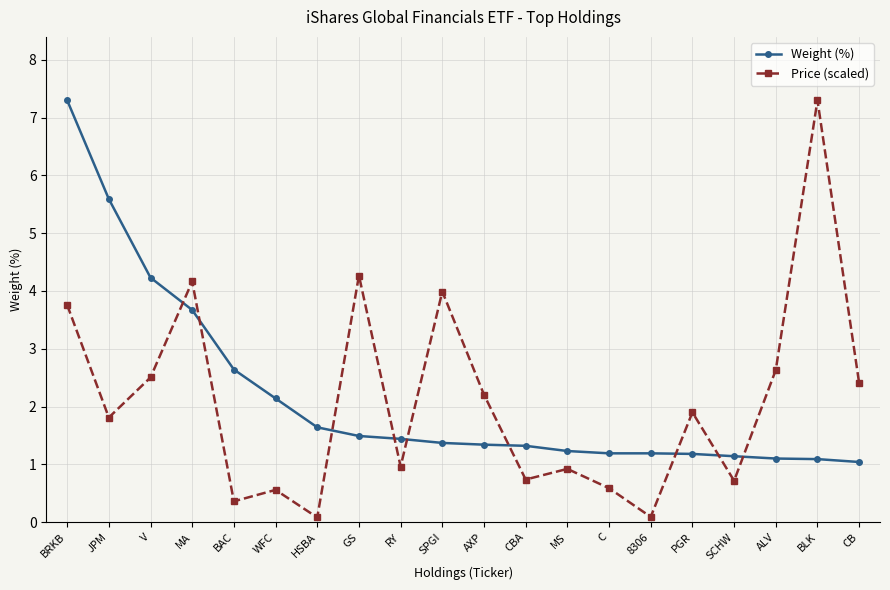

True or false: Weight (%) and Price (scaled) cross at least once.

True